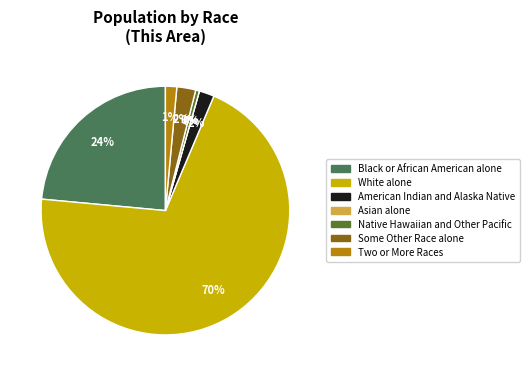

Is it true that Two or More Races is 11% of the pie?

False